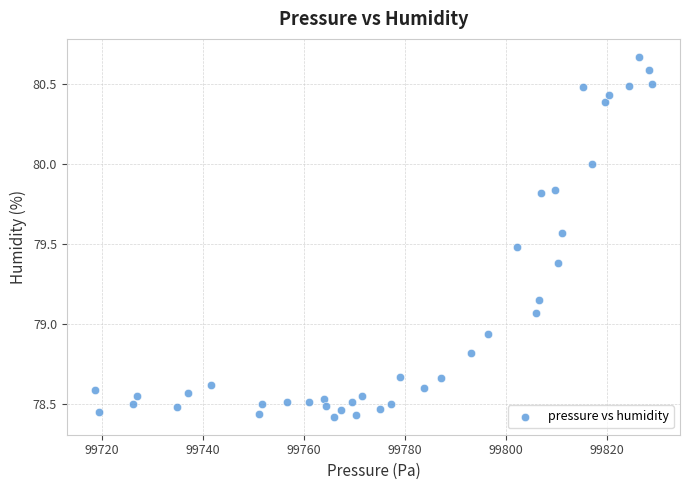

What is the range of X values (max minus min)?

110.5